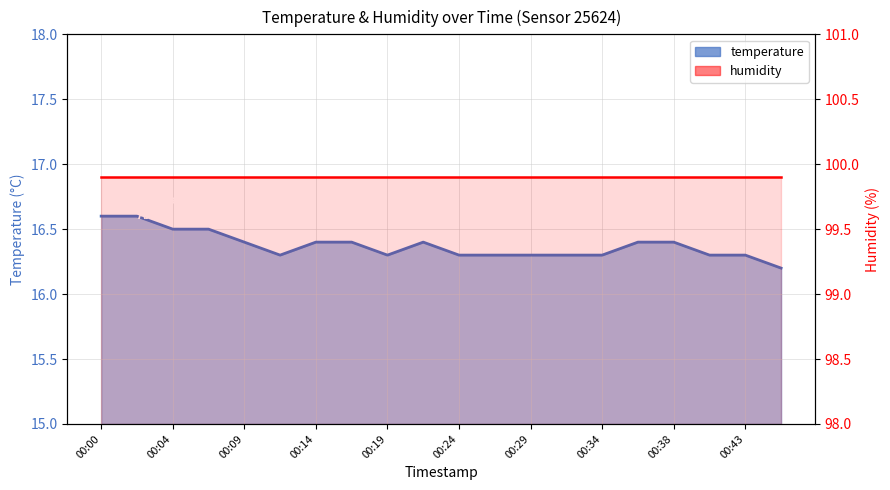

What is the greatest value displayed?

16.6